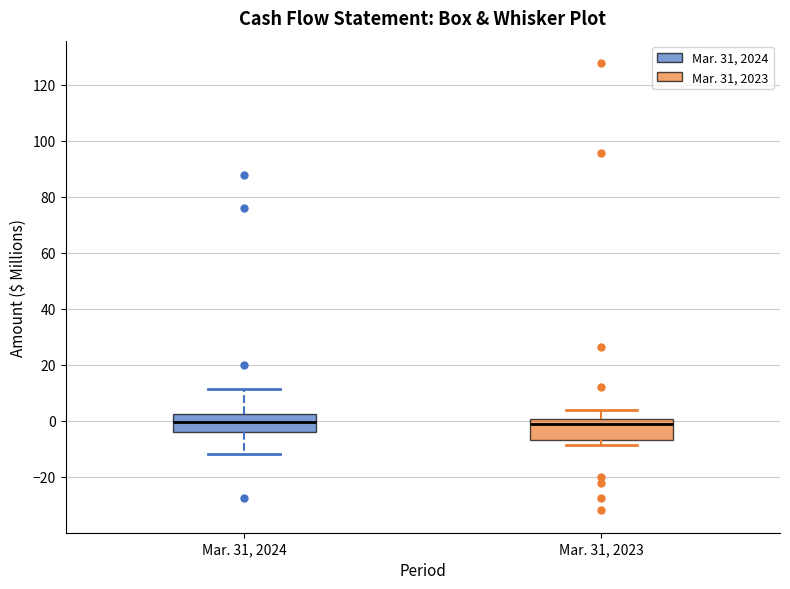

Reading left to right, transcribe this box plot: for each box, give where its median line is, the range the box spans, and where its two whiskers end, as read against the y-axis. The values are not printed on the chart, so give them approximately, as read against the axis.

Mar. 31, 2024: median 0, box -4 to 2, whiskers -12 to 12
Mar. 31, 2023: median -2, box -6 to 0, whiskers -8 to 4